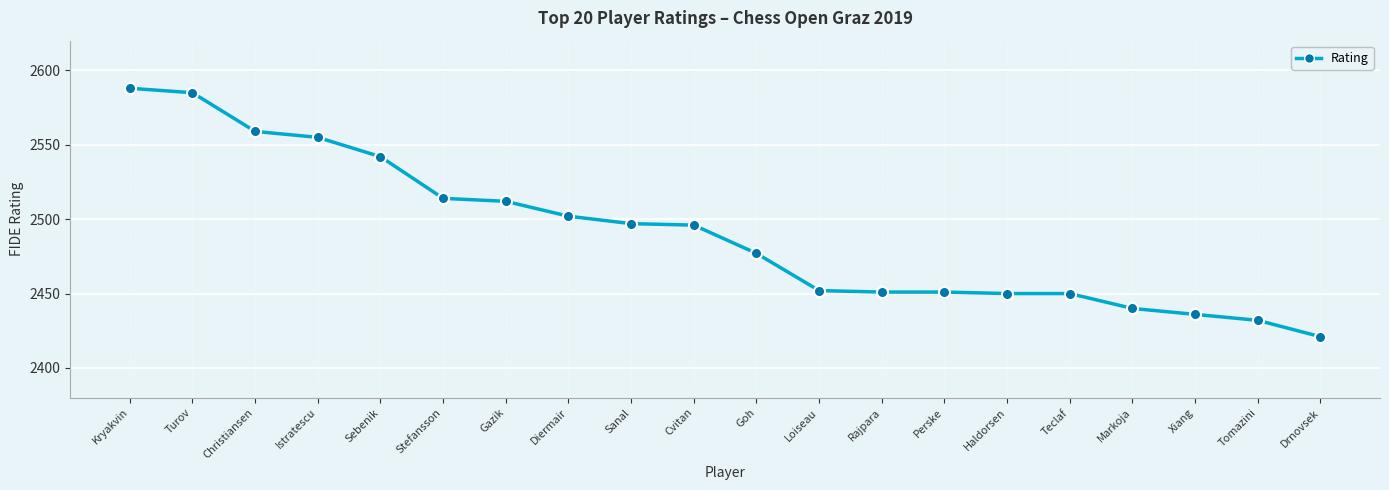

Reading left to right, what are all the values shown in this chart?

Kryakvin=2588	Turov=2585	Christiansen=2559	Istratescu=2555	Sebenik=2542	Stefansson=2514	Gazik=2512	Diermair=2502	Sanal=2497	Cvitan=2496	Goh=2477	Loiseau=2452	Rajpara=2451	Perske=2451	Haldorsen=2450	Teclaf=2450	Markoja=2440	Xiang=2436	Tomazini=2432	Drnovsek=2421